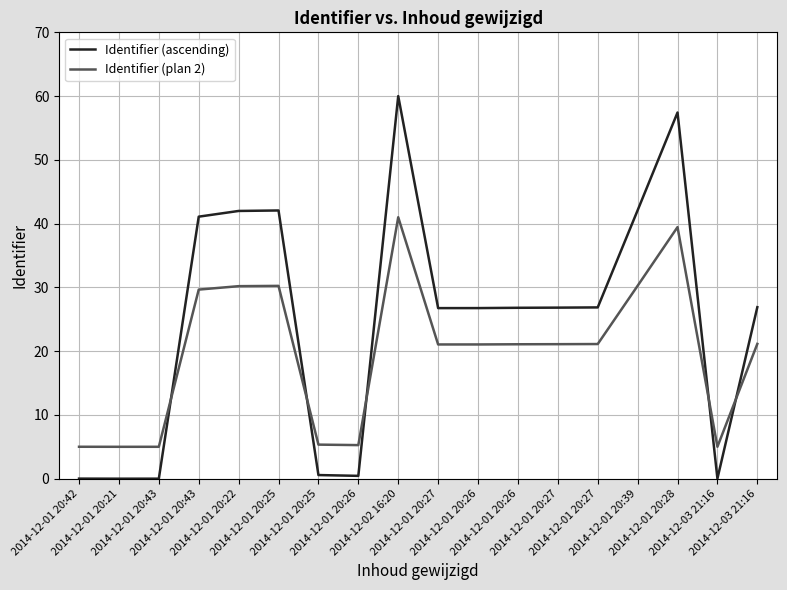

Rank the categories by Identifier (plan 2) value from highest to lowest.

2014-12-02 16:20, 2014-12-01 20:28, 2014-12-01 20:39, 2014-12-01 20:25, 2014-12-01 20:22, 2014-12-01 20:43, 2014-12-03 21:16, 2014-12-01 20:27, 2014-12-01 20:27, 2014-12-01 20:26, 2014-12-01 20:26, 2014-12-01 20:27, 2014-12-01 20:25, 2014-12-01 20:26, 2014-12-03 21:16, 2014-12-01 20:42, 2014-12-01 20:43, 2014-12-01 20:21